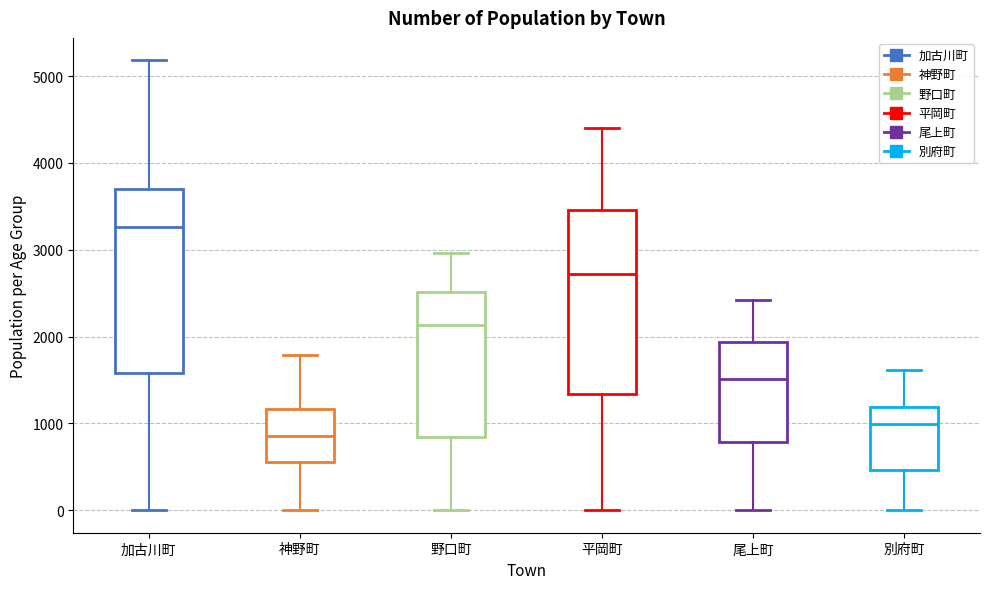

Where does the median line of the box for 別府町 sit on the y-axis? The values are not printed on the chart, so give them approximately, as read against the axis.

1000